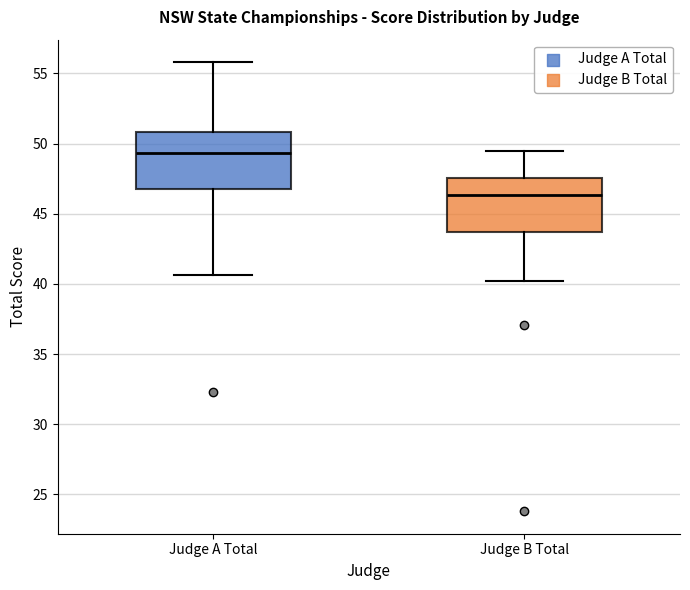

Where does the median line of the box for Judge B Total sit on the y-axis? The values are not printed on the chart, so give them approximately, as read against the axis.

46.5